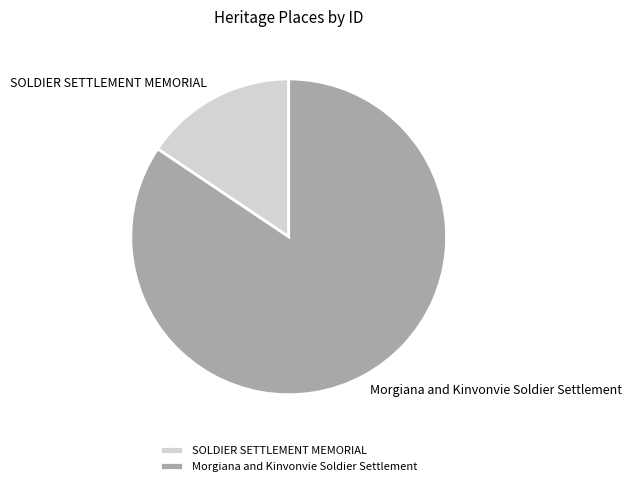

Is it true that SOLDIER SETTLEMENT MEMORIAL is 28% of the pie?

False